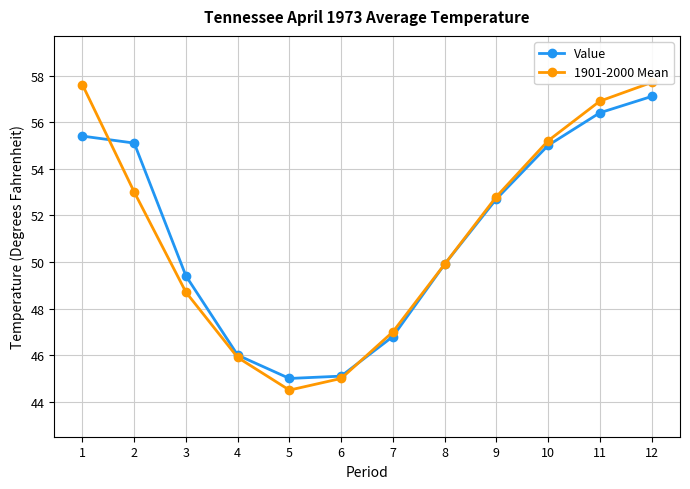

The value of Value at 8 is 20.7. True or false?

False